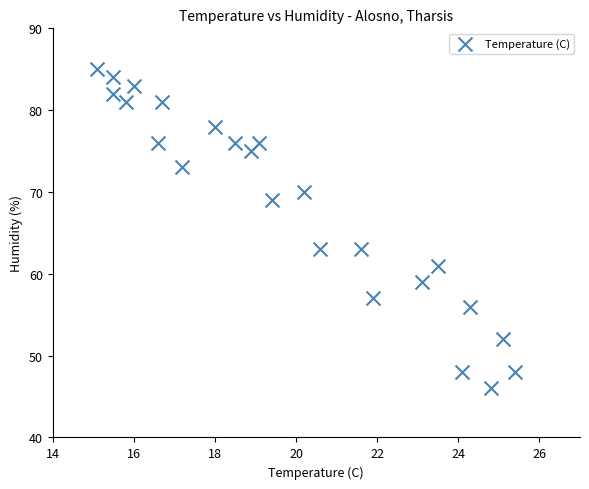

What is the range of Y values (max minus min)?

39